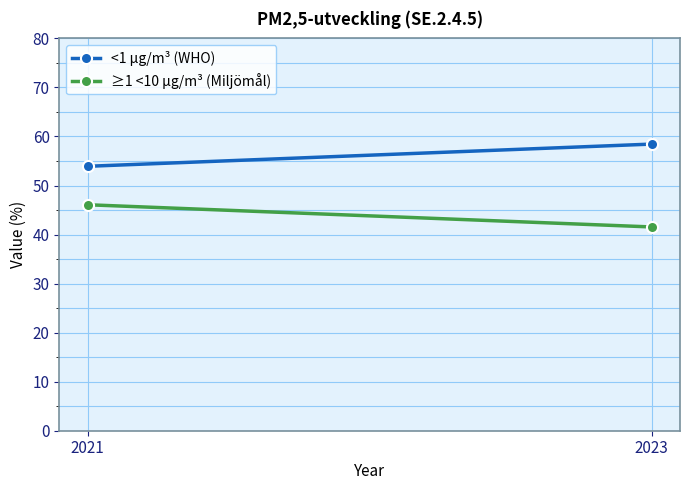

Where is <1 µg/m³ (WHO) nearest to the value 56?

2021